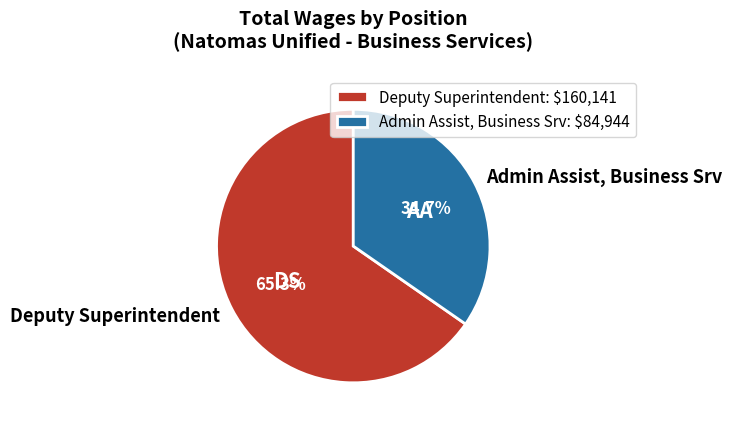

Is there a majority slice in this chart?

Yes